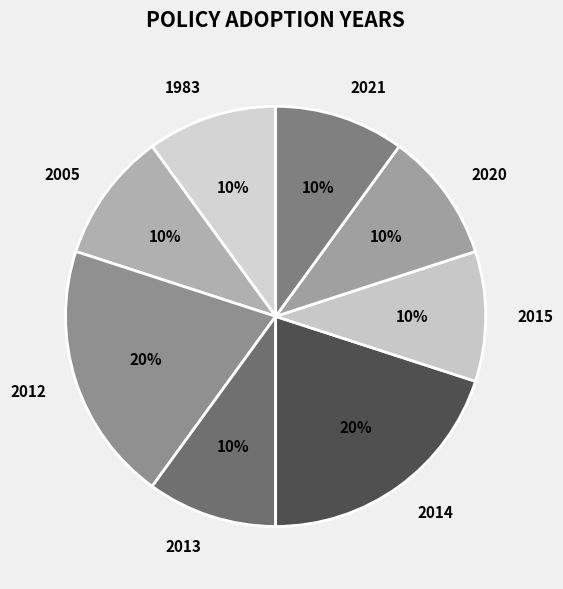

Is there a majority slice in this chart?

No